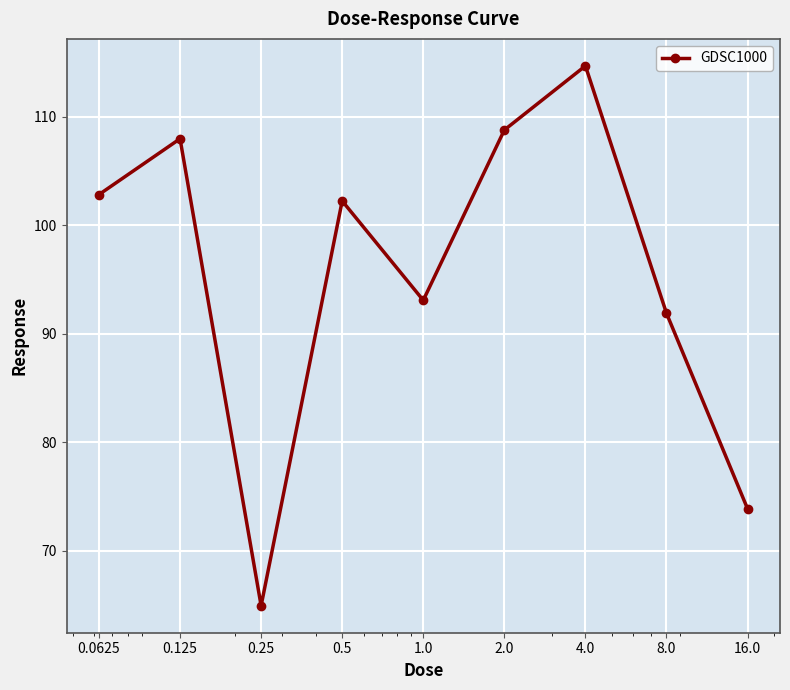

What is the value of the 3rd point from the left?

64.9